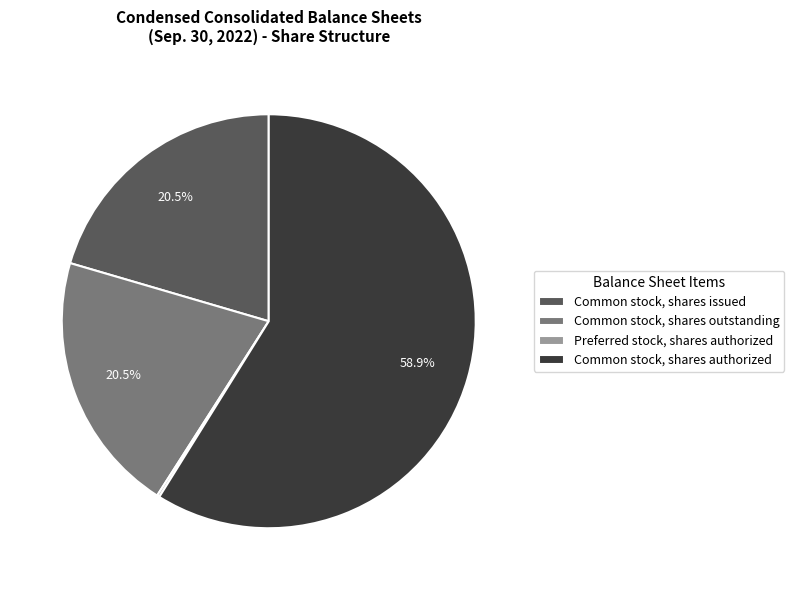

Do Common stock, shares outstanding and Common stock, shares authorized together represent more than half of the pie?

Yes